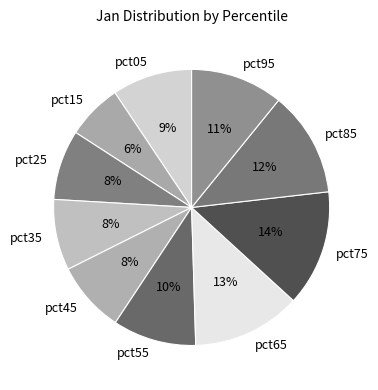

To the nearest percent, what portion does pct95 represent?

11%